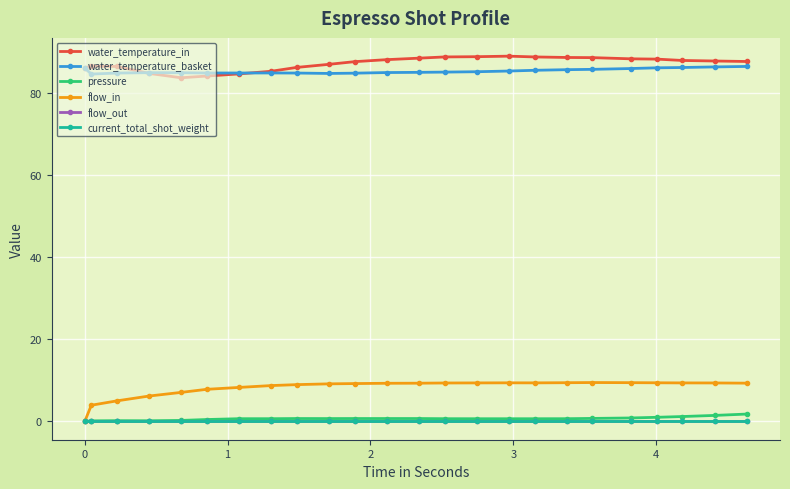

Reading left to right, extract all data points from this chart.

water_temperature_in: 86.0	86.5	86.4	84.7	83.6	84.0	84.6	85.2	86.2	86.9	87.5	88.0	88.4	88.7	88.8	88.9	88.7	88.6	88.5	88.2	88.2	87.8	87.7	87.6
water_temperature_basket: 86.0	84.5	84.8	84.9	84.9	84.8	84.8	84.8	84.8	84.7	84.8	84.9	85.0	85.0	85.1	85.3	85.5	85.6	85.7	85.9	86.0	86.1	86.3	86.4
pressure: 0.0	0.1	0.2	0.2	0.2	0.5	0.7	0.7	0.7	0.7	0.7	0.7	0.7	0.7	0.7	0.7	0.7	0.7	0.7	0.8	1.0	1.2	1.5	1.8
flow_in: 0.0	4.0	5.0	6.2	7.1	7.8	8.3	8.7	9.0	9.2	9.2	9.3	9.3	9.4	9.4	9.4	9.4	9.4	9.5	9.4	9.4	9.4	9.4	9.3
flow_out: 0.0	0.0	0.0	0.0	0.0	0.0	0.0	0.0	0.0	0.0	0.0	0.0	0.0	0.0	0.0	0.0	0.0	0.0	0.0	0.0	0.0	0.0	0.0	0.0
current_total_shot_weight: 0.0	0.0	0.0	0.0	0.0	0.0	0.0	0.0	0.0	0.0	0.0	0.0	0.0	0.0	0.0	0.0	0.0	0.0	0.0	0.0	0.0	0.0	0.0	0.0